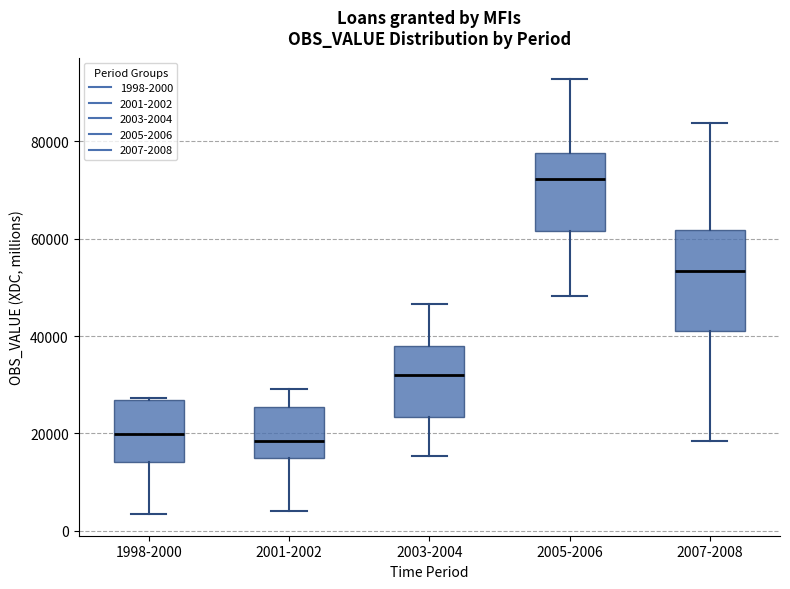

Reading left to right, read every box against the y-axis: the position of its median line, the range the box covers, and the ends of its whiskers. The values are not printed on the chart, so give them approximately, as read against the axis.

1998-2000: median 20000, box 14000 to 26000, whiskers 4000 to 28000
2001-2002: median 18000, box 14000 to 26000, whiskers 4000 to 30000
2003-2004: median 32000, box 24000 to 38000, whiskers 16000 to 46000
2005-2006: median 72000, box 62000 to 78000, whiskers 48000 to 92000
2007-2008: median 54000, box 42000 to 62000, whiskers 18000 to 84000